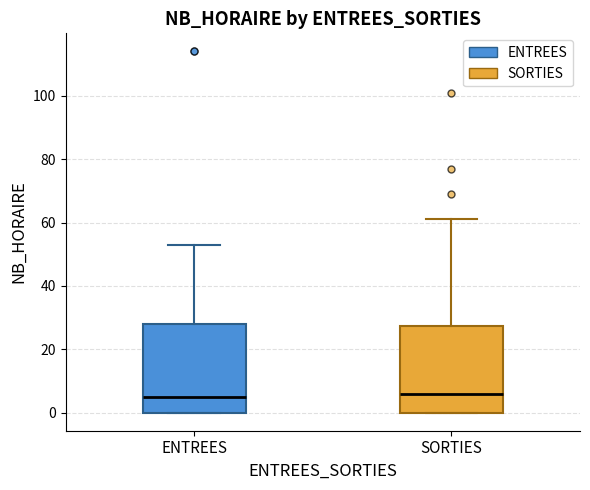

Reading left to right, read every box against the y-axis: the position of its median line, the range the box covers, and the ends of its whiskers. The values are not printed on the chart, so give them approximately, as read against the axis.

ENTREES: median 6, box 0 to 28, whiskers 0 to 54
SORTIES: median 6, box 0 to 28, whiskers 0 to 62